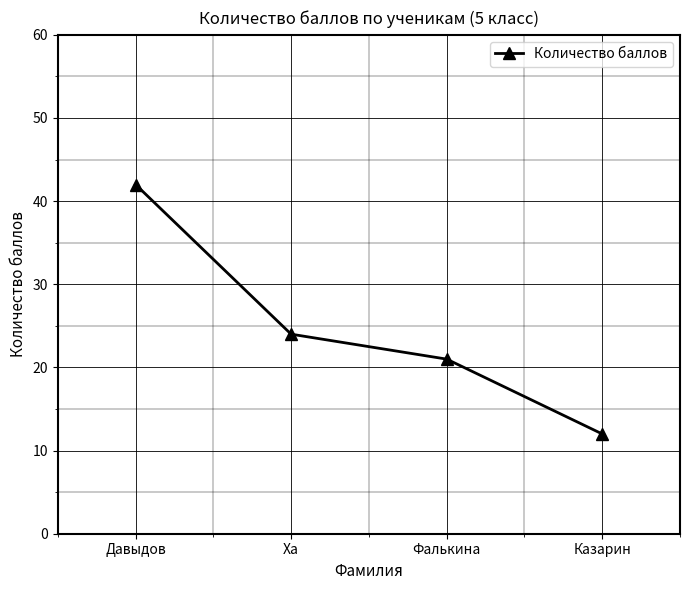

What is the difference between the values at Фалькина and Ха?

3